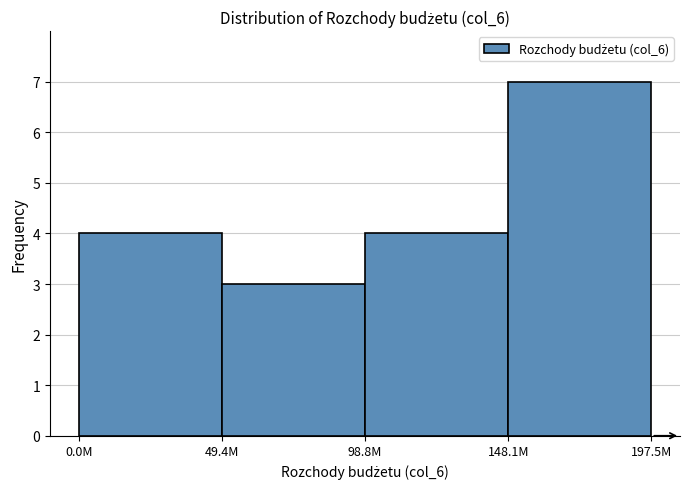

Reading left to right, list all the values displayed in this chart.

4	3	4	7